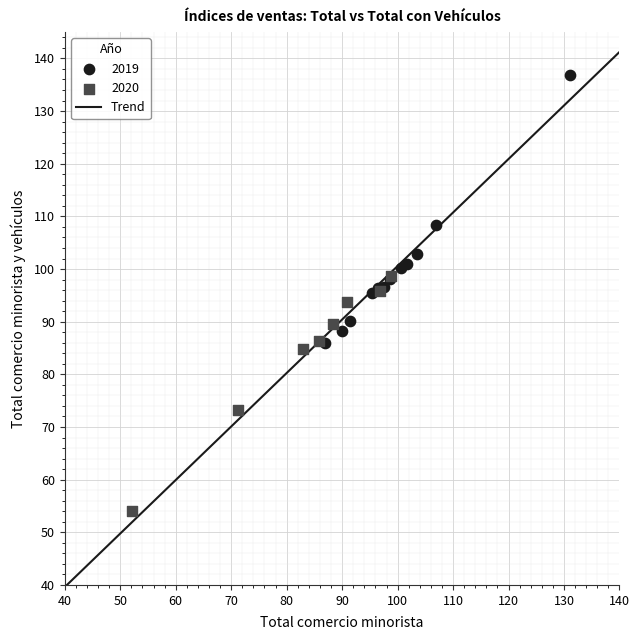

Which series contains the lowest Y value?

2020